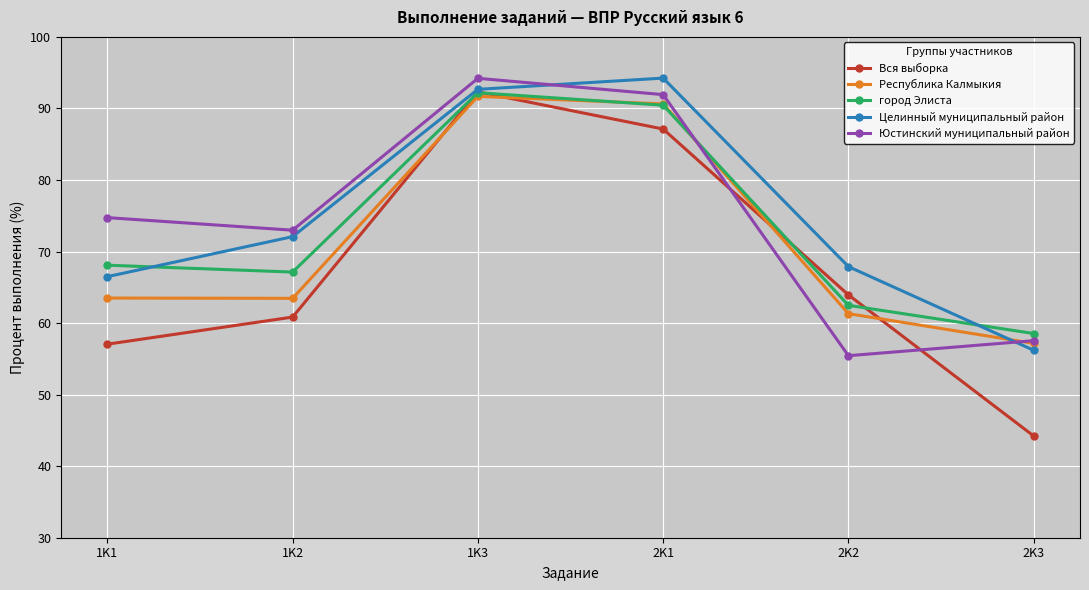

What is the sum of all Целинный муниципальный район values?

449.6